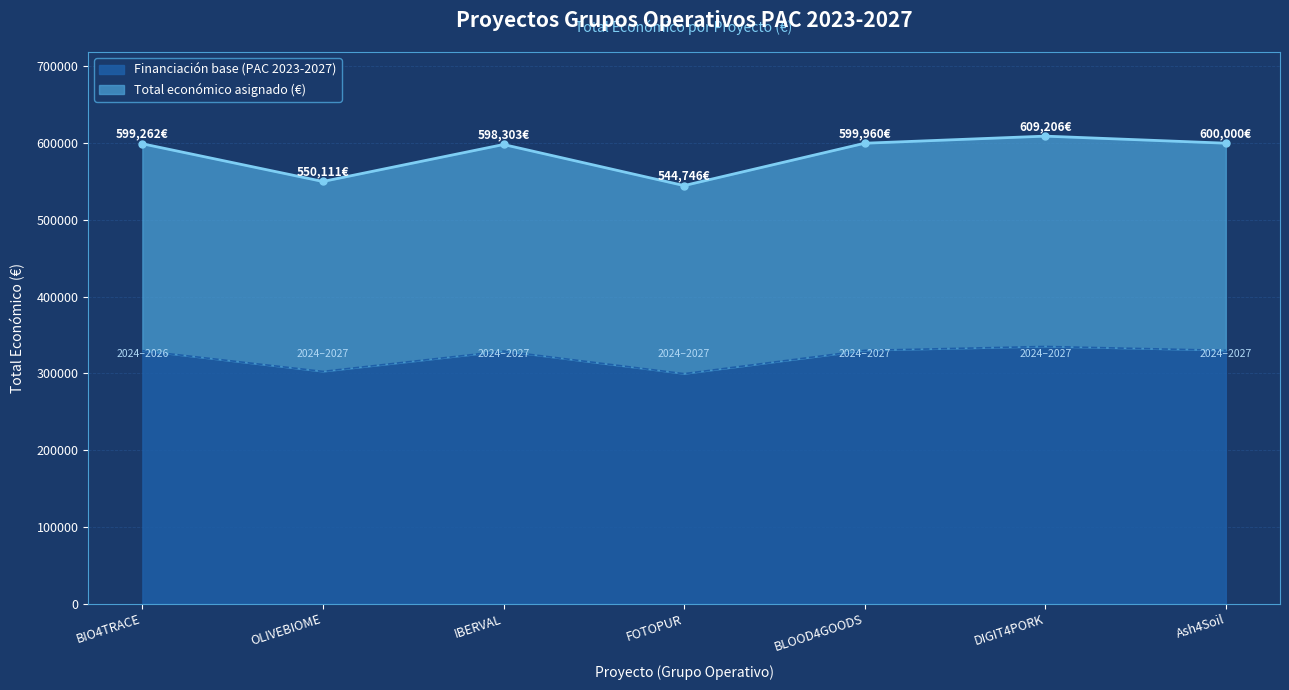

What is the difference between the maximum and minimum values?

64460